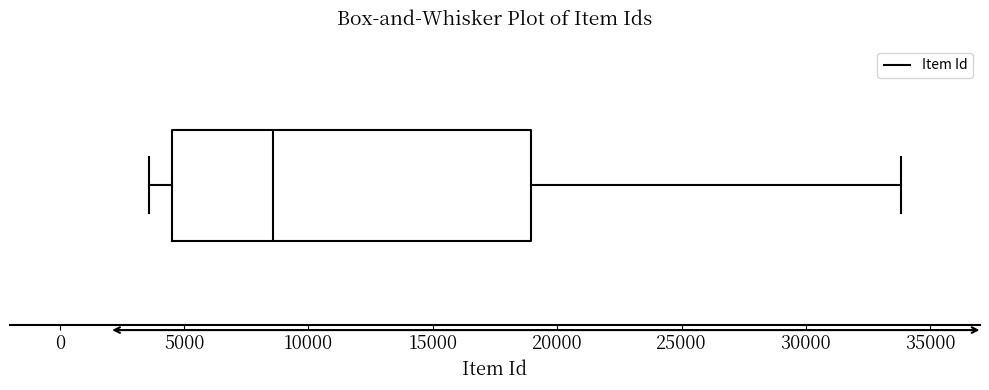

Read this box plot against the x-axis: the position of the median line, the range covered by the box, and the ends of both whiskers. The values are not printed on the chart, so give them approximately, as read against the axis.

median 8500, box 4500 to 19000, whiskers 3500 to 34000